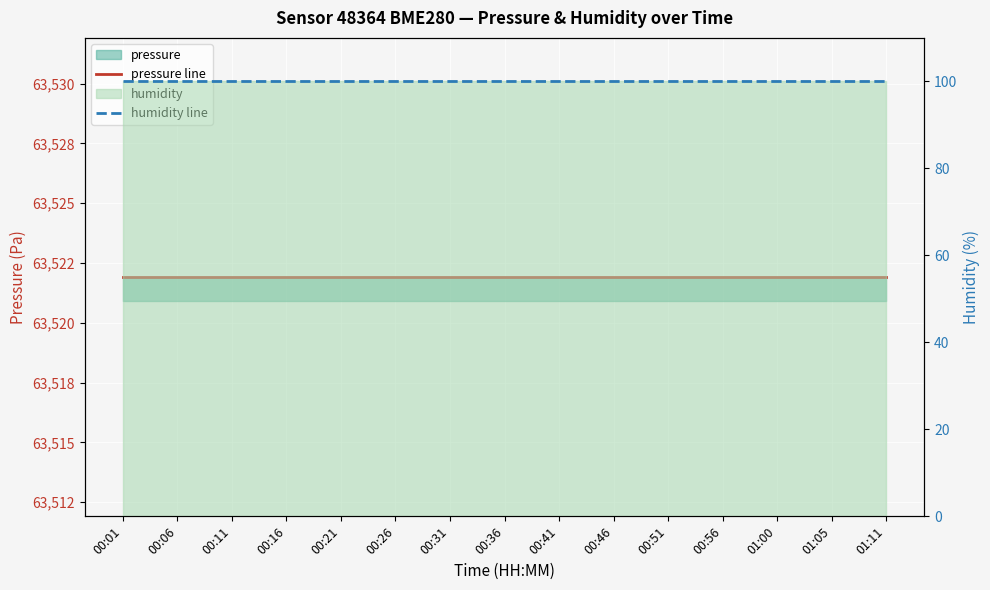

True or false: pressure line and humidity line cross at least once.

False